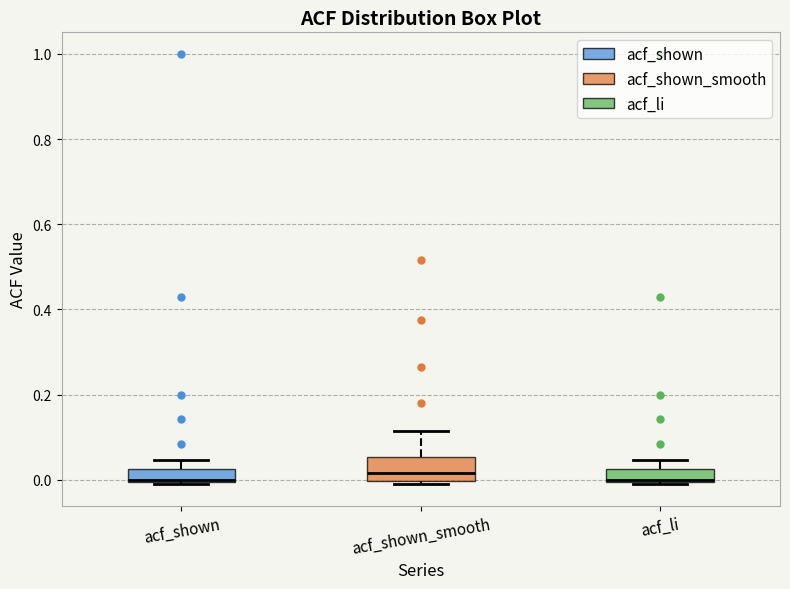

Where is the lower edge of the box for acf_shown on the y-axis? The values are not printed on the chart, so give them approximately, as read against the axis.

0.00